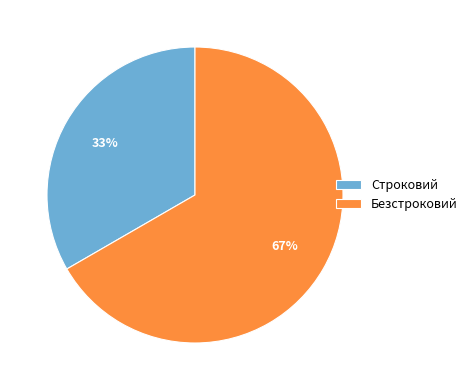

Does Безстроковий account for over 50% of the chart?

Yes